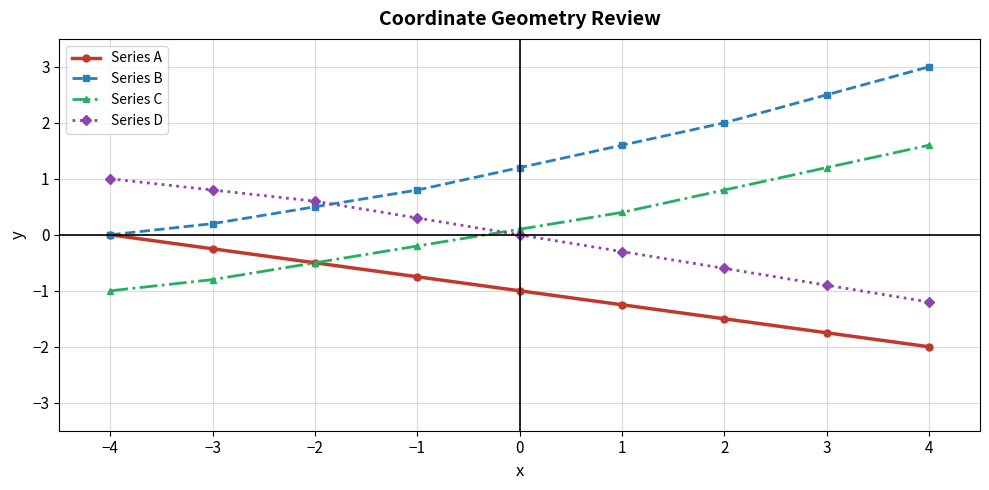

How many lines are shown in the chart?

4